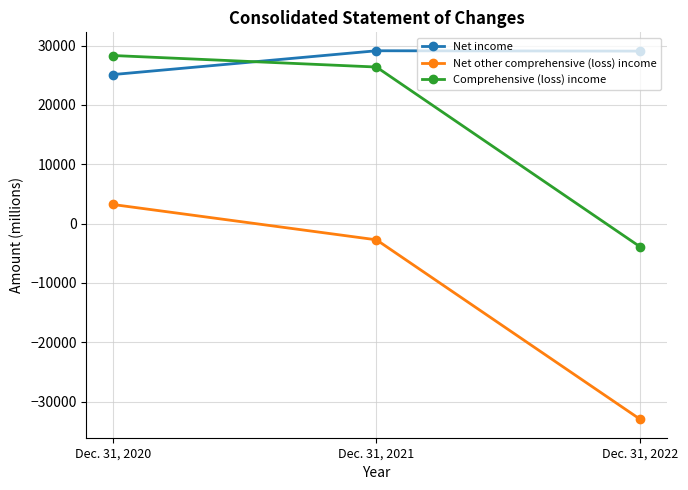

What is the value of the Net income point at the 3rd from the left?

29060